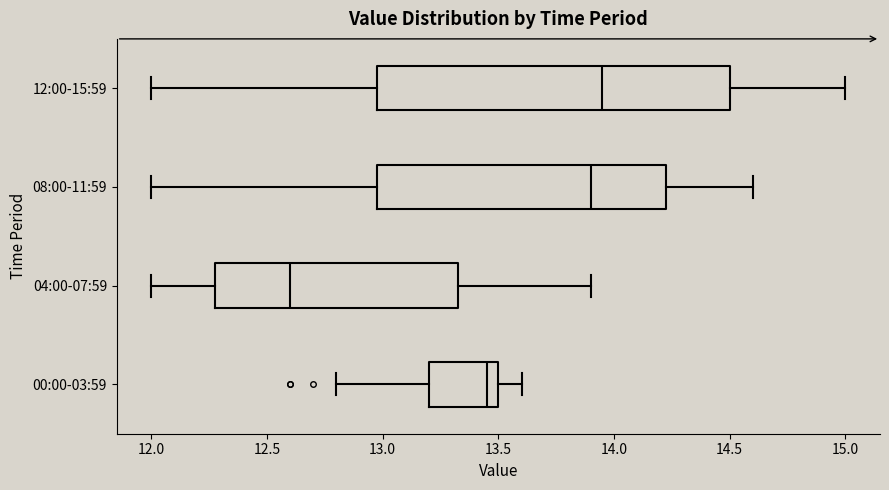

Where does the left whisker of the box for 12:00-15:59 end on the x-axis? The values are not printed on the chart, so give them approximately, as read against the axis.

12.00